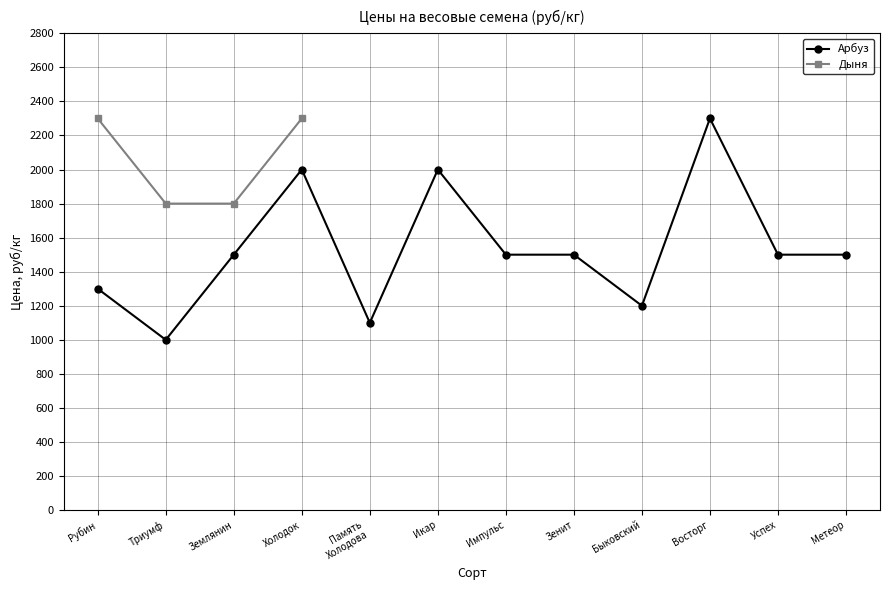

True or false: there are more than 1 points higher than both neighbors.

True